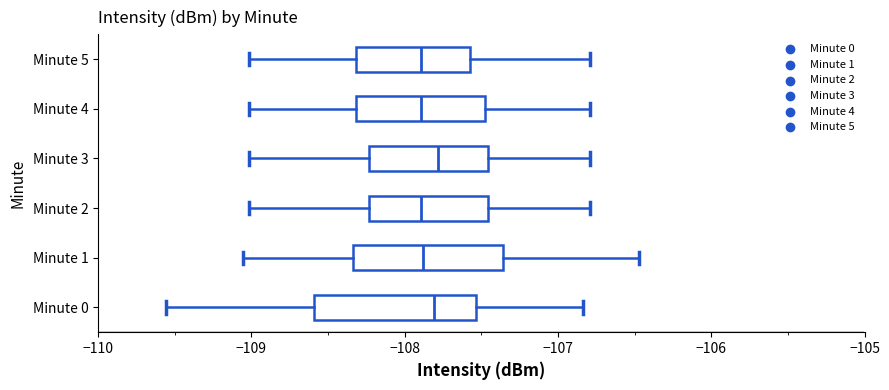

Where does the right whisker of the box for Minute 5 end on the x-axis? The values are not printed on the chart, so give them approximately, as read against the axis.

-106.8